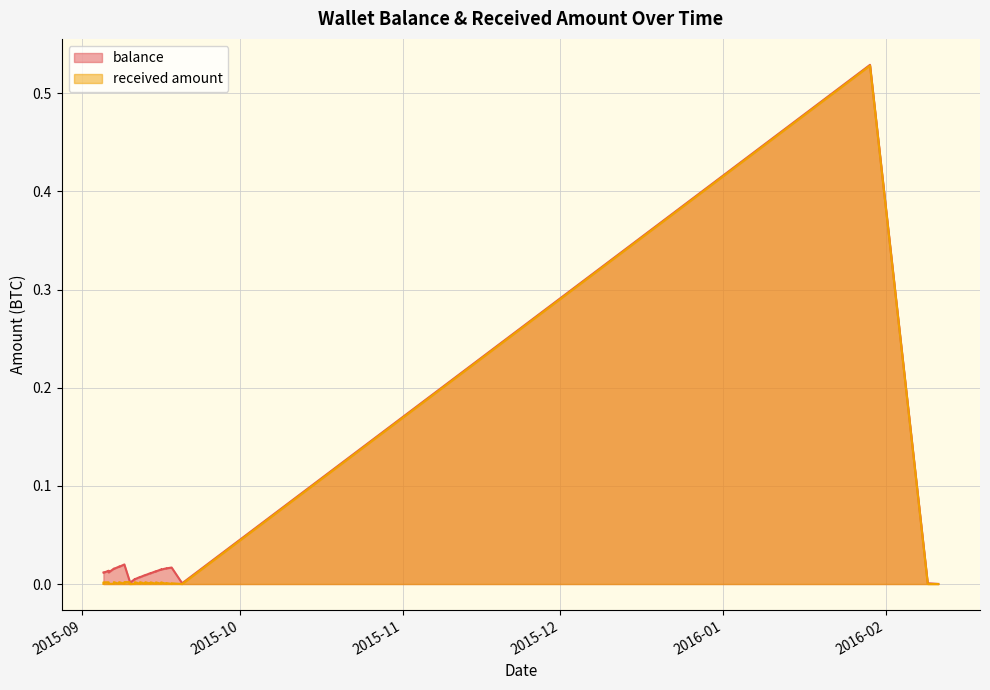

The balance series shows 0.0 at 37. True or false?

True